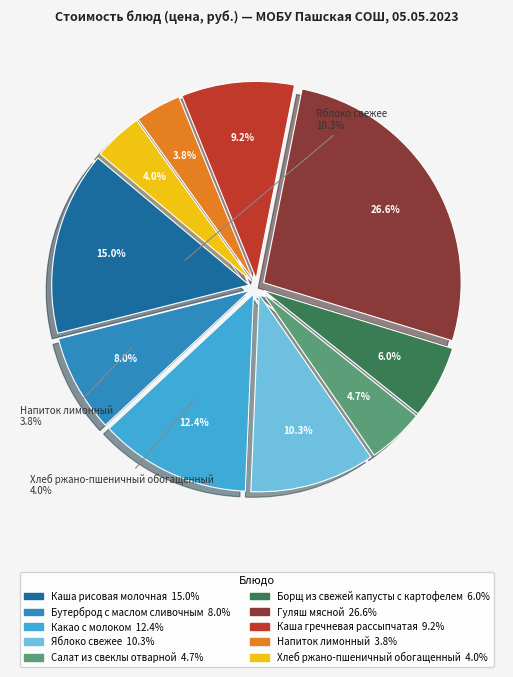

Is it true that Каша рисовая молочная is 15% of the pie?

True